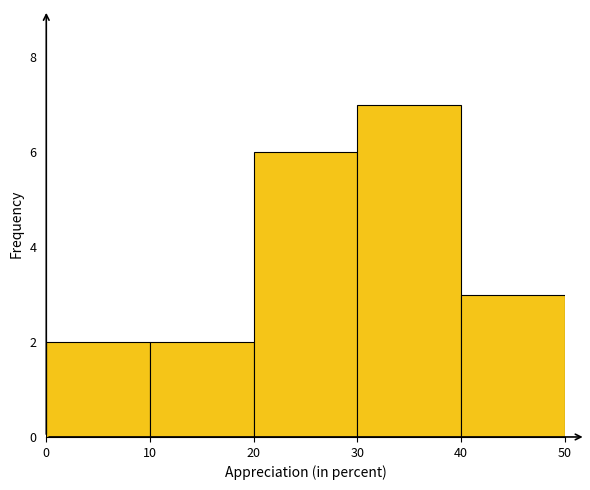

Reading left to right, transcribe this chart: for each bar, give the range it covers on the x-axis and its height. The values are not printed on the chart, so give them approximately, as read against the axis.

0 to 10: 2
10 to 20: 2
20 to 30: 6
30 to 40: 7
40 to 50: 3